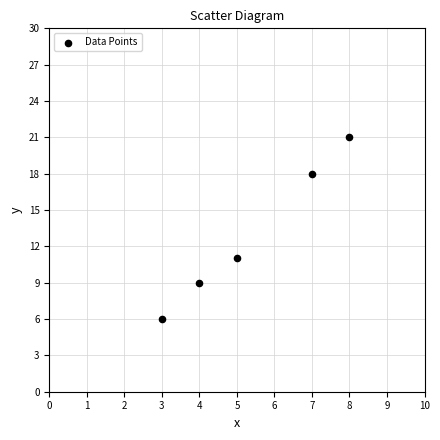

What Y value in the scatter plot is closest to 13?

11